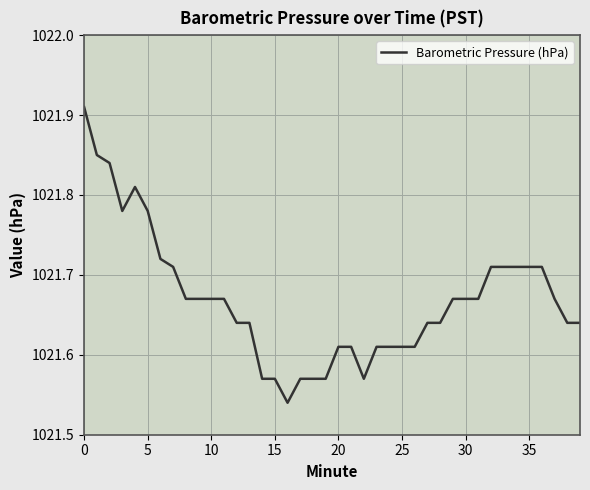

Count the values in the range 1021 to 1022.

40